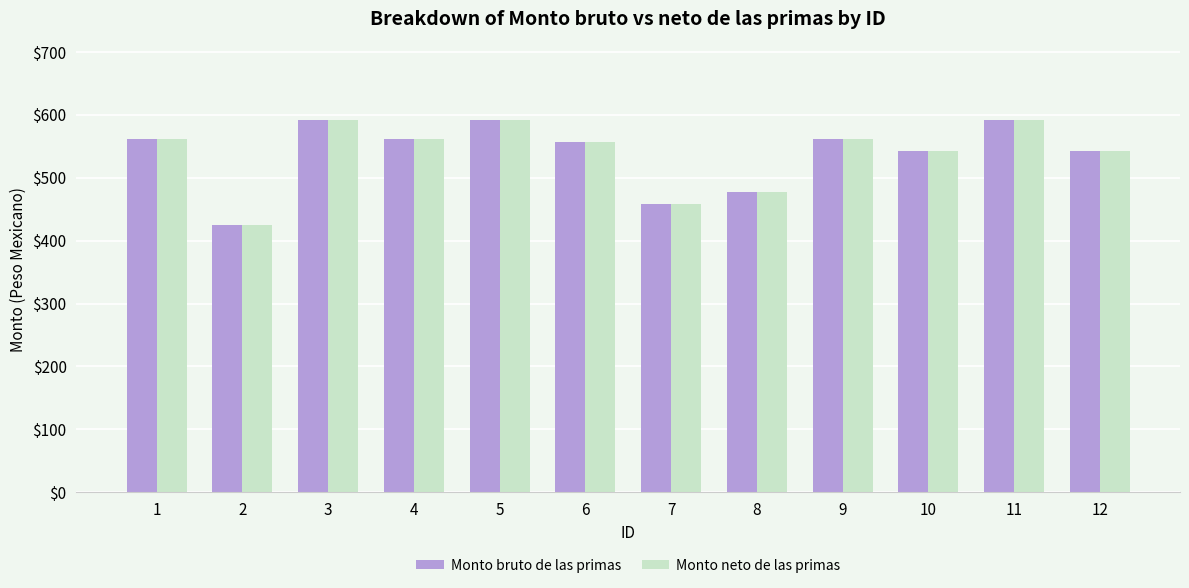

How many categories are shown in the chart?

12